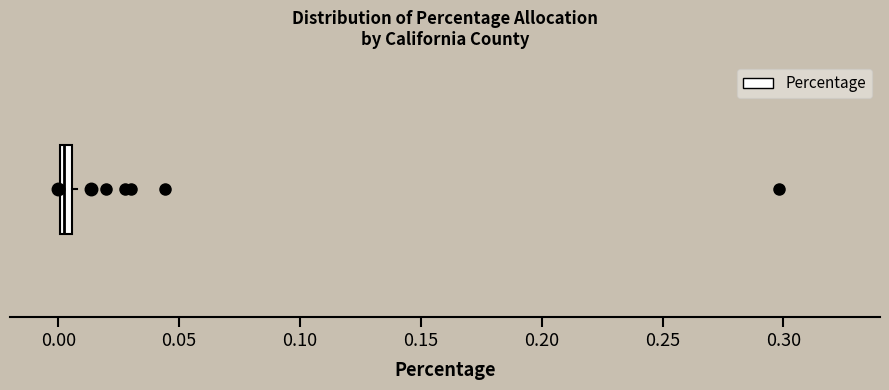

Where is the left edge of the box on the x-axis? The values are not printed on the chart, so give them approximately, as read against the axis.

0.000